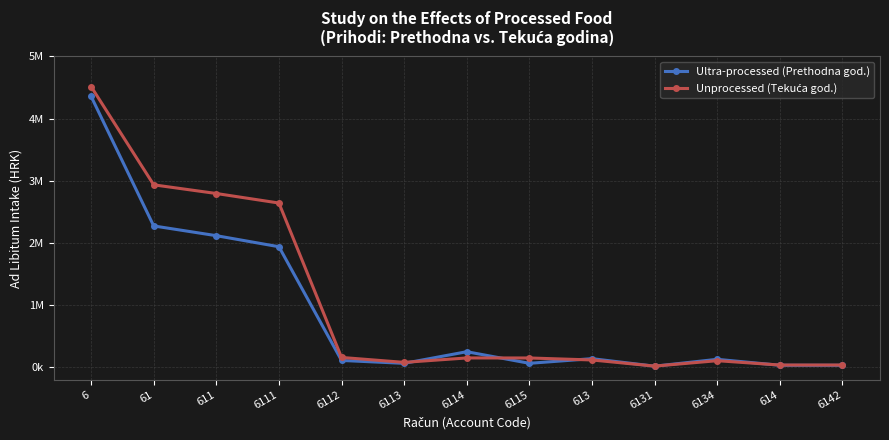

At how many categories does at least one series exceed 198088?

5